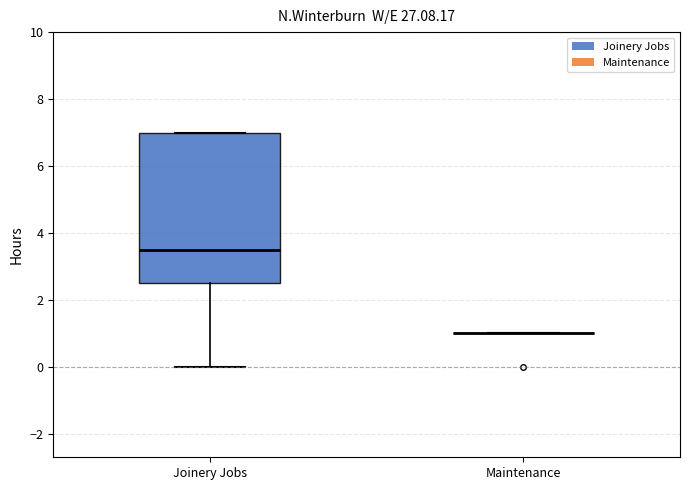

Reading left to right, transcribe this box plot: for each box, give where its median line is, the range the box spans, and where its two whiskers end, as read against the y-axis. The values are not printed on the chart, so give them approximately, as read against the axis.

Joinery Jobs: median 3.6, box 2.6 to 7.0, whiskers 0.0 to 7.0
Maintenance: box collapsed to a line at 1.0, whiskers 1.0 to 1.0